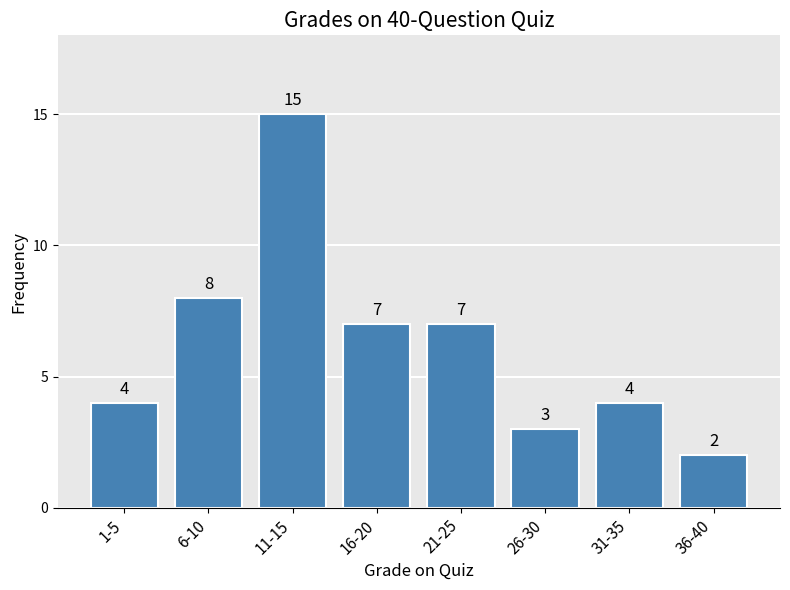

Reading left to right, transcribe all the data shown in this chart.

4	8	15	7	7	3	4	2